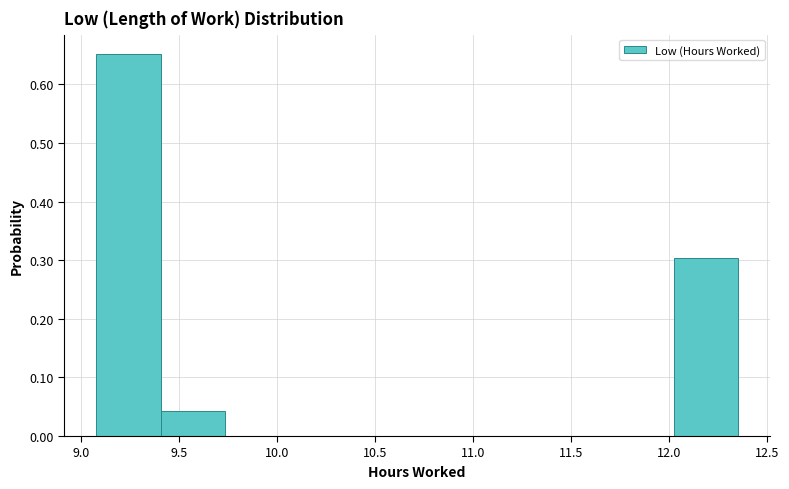

Which range on the x-axis has the tallest bar?

9.10 to 9.40